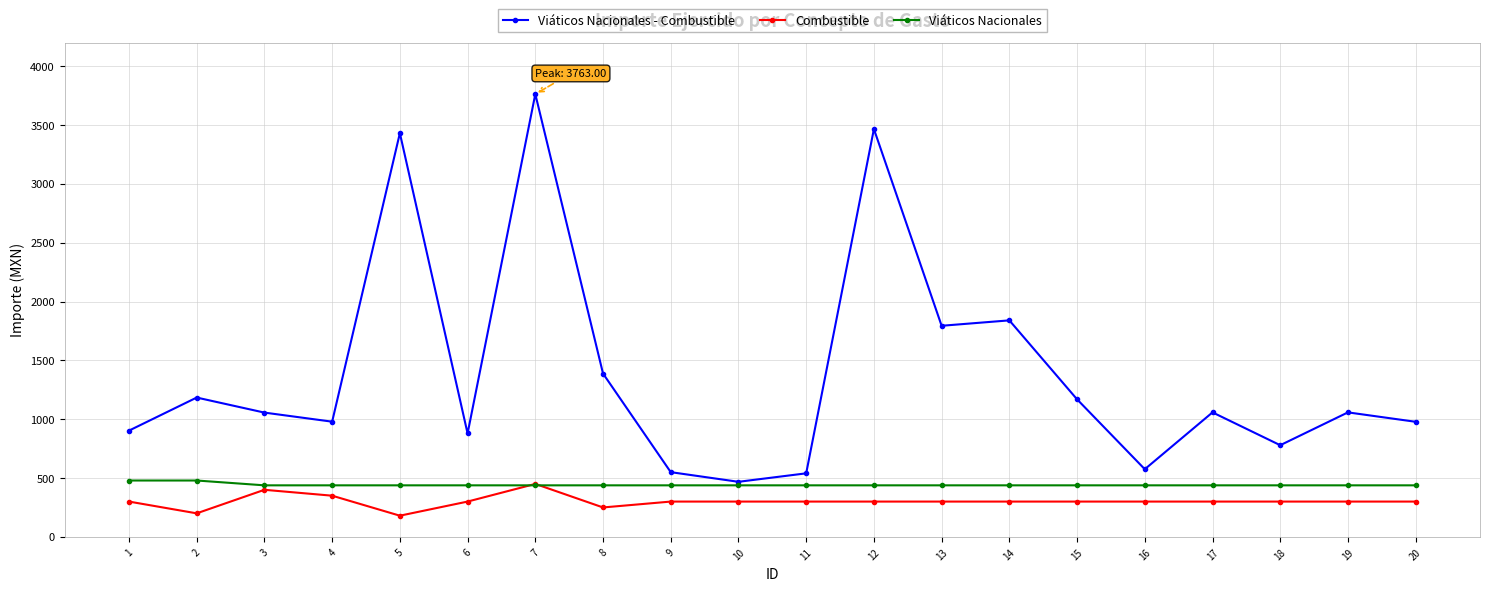

At which label is Viáticos Nacionales - Combustible closest to 2115?

14